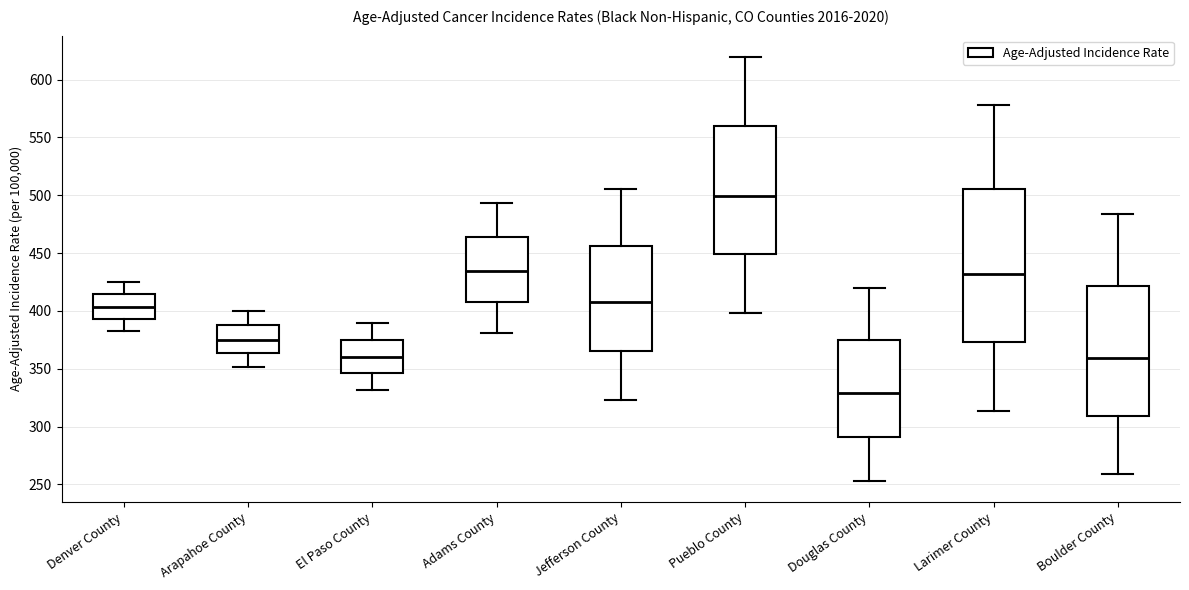

Which box is the tallest, from its lower edge to its upper edge?

Larimer County